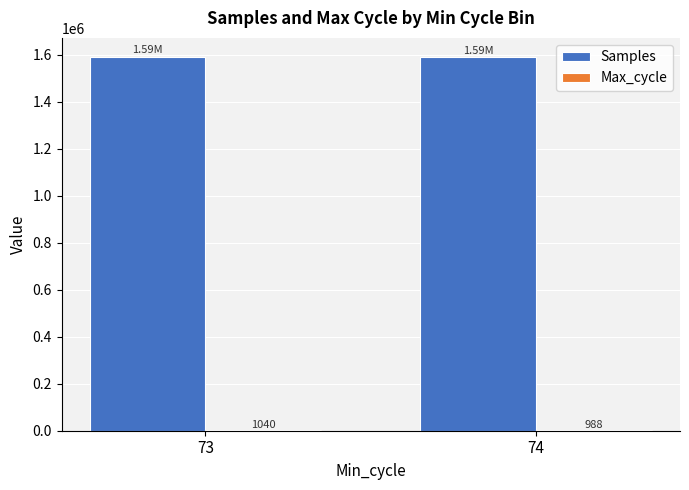

Between 73 and 74, which series saw the biggest shift?

Samples